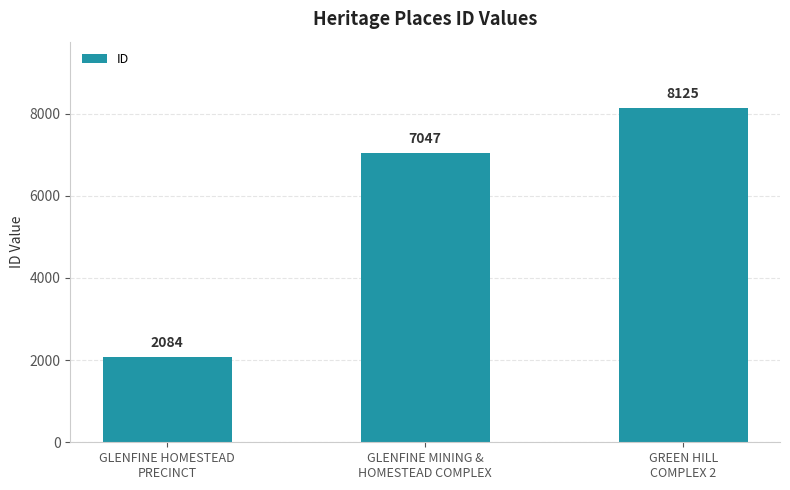

List the labels in order of value, smallest first.

GLENFINE HOMESTEAD
PRECINCT, GLENFINE MINING &
HOMESTEAD COMPLEX, GREEN HILL
COMPLEX 2